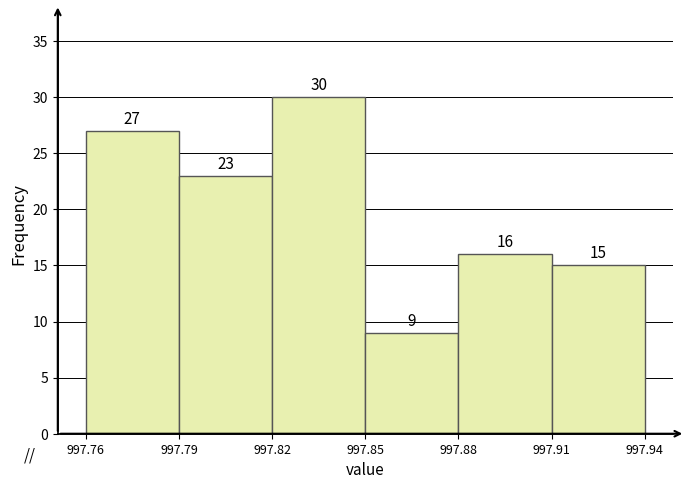

What is the height of the bar covering 997.85 to 997.88 on the x-axis?

9